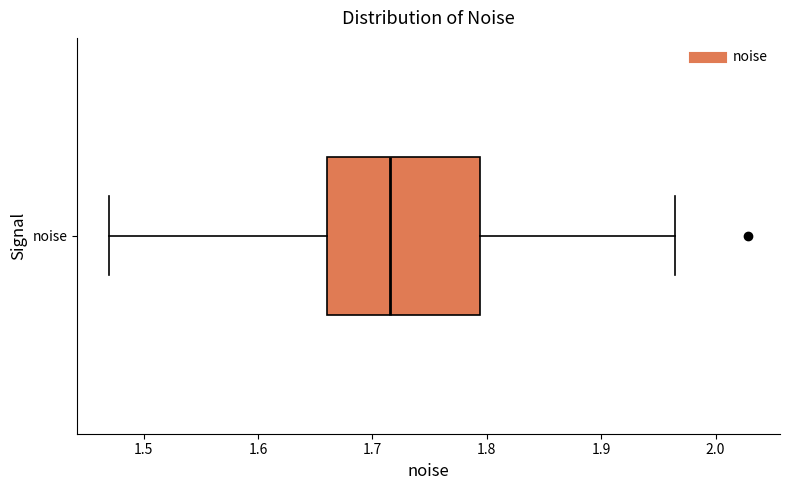

Read this box plot against the x-axis: the position of the median line, the range covered by the box, and the ends of both whiskers. The values are not printed on the chart, so give them approximately, as read against the axis.

median 1.72, box 1.66 to 1.79, whiskers 1.47 to 1.96